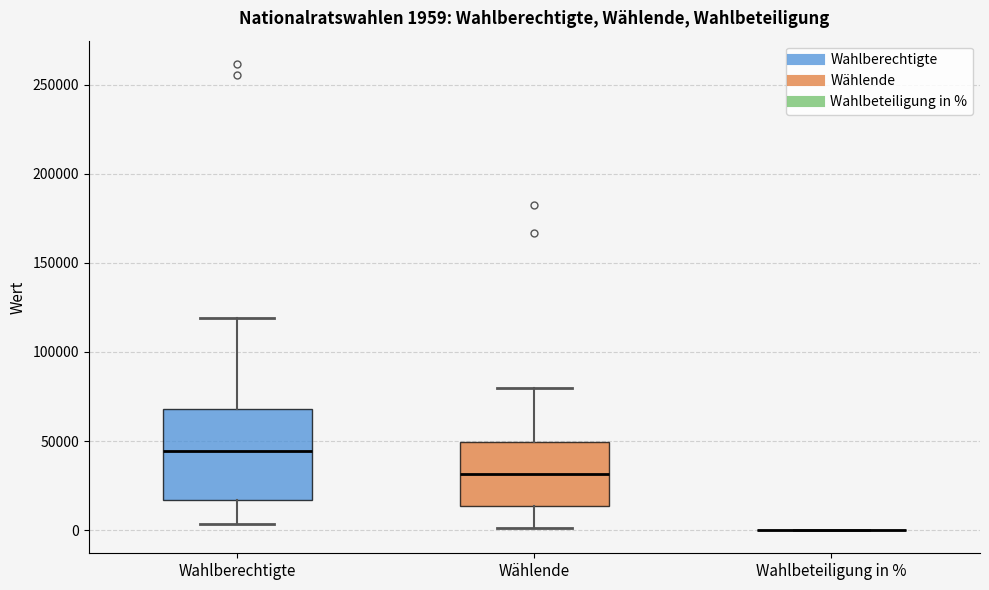

Comparing the boxes themselves (not the whiskers), which one is the tallest?

Wahlberechtigte